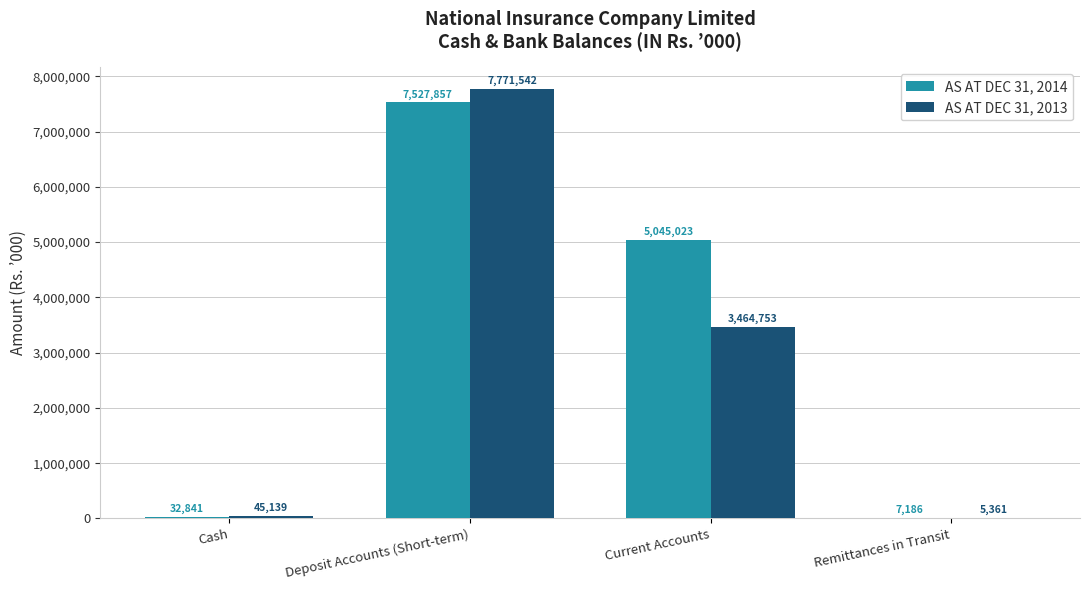

Is the value of AS AT DEC 31, 2013 at Deposit Accounts (Short-term) greater than the value of AS AT DEC 31, 2014 at Remittances in Transit?

Yes